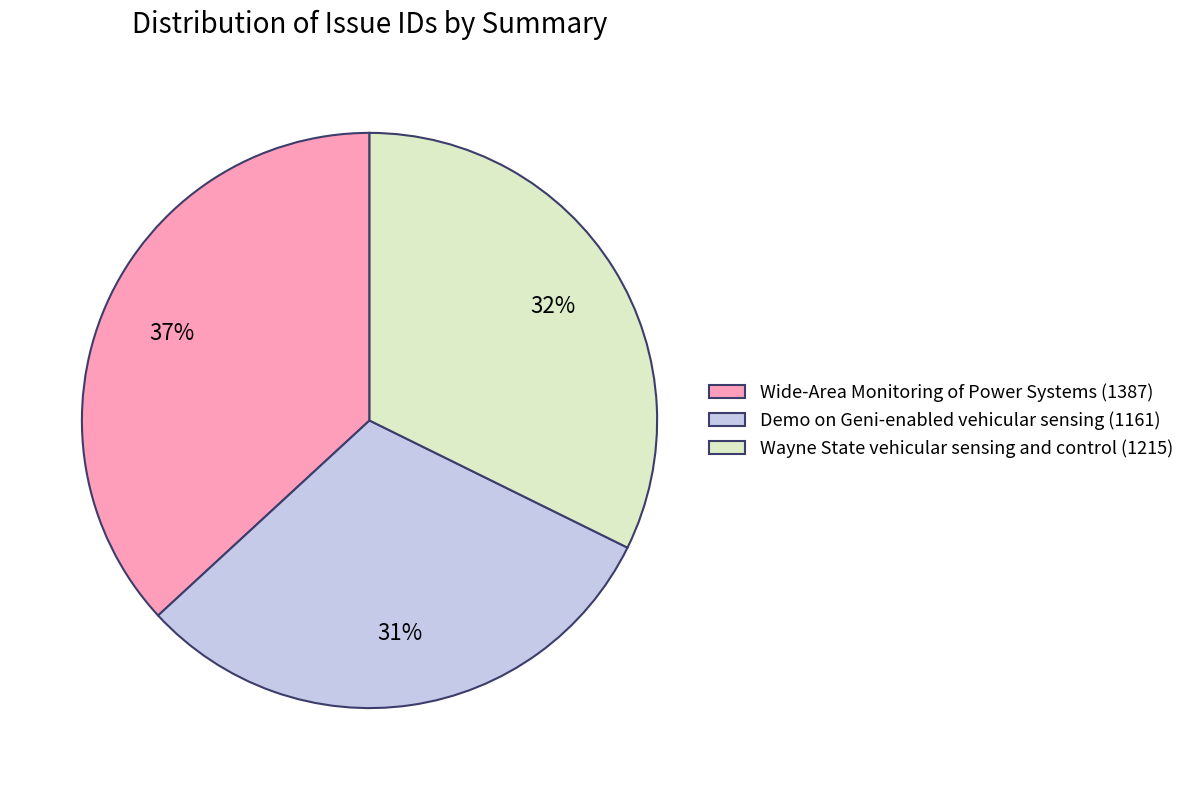

Which category has the smallest portion of the pie?

Demo on Geni-enabled vehicular sensing